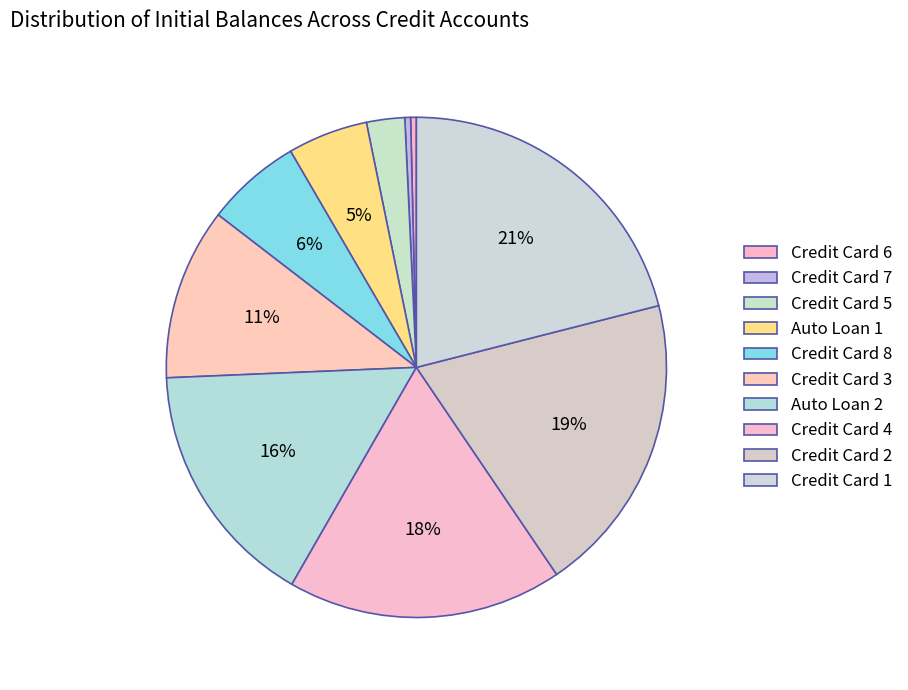

To the nearest percent, what portion does Auto Loan 2 represent?

16%